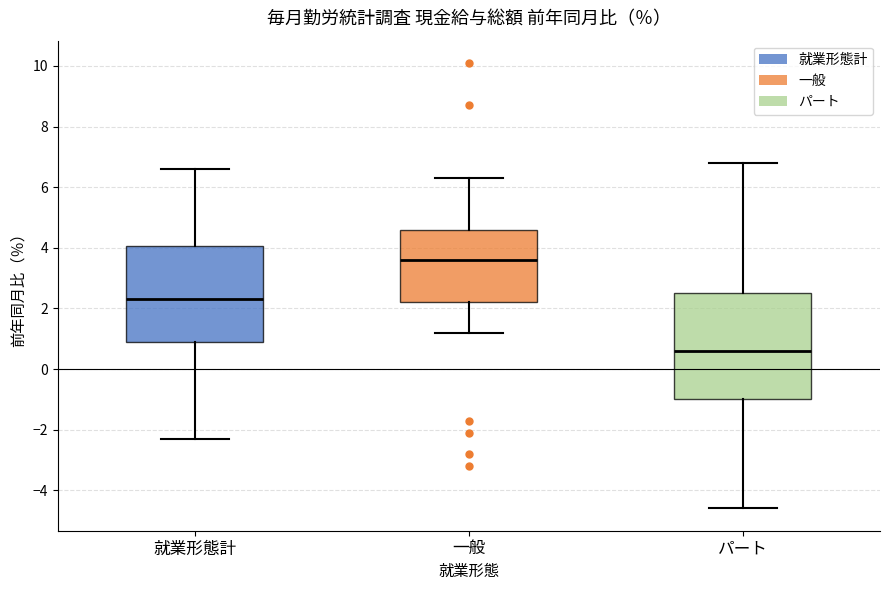

Which box's median line is the lowest?

パート